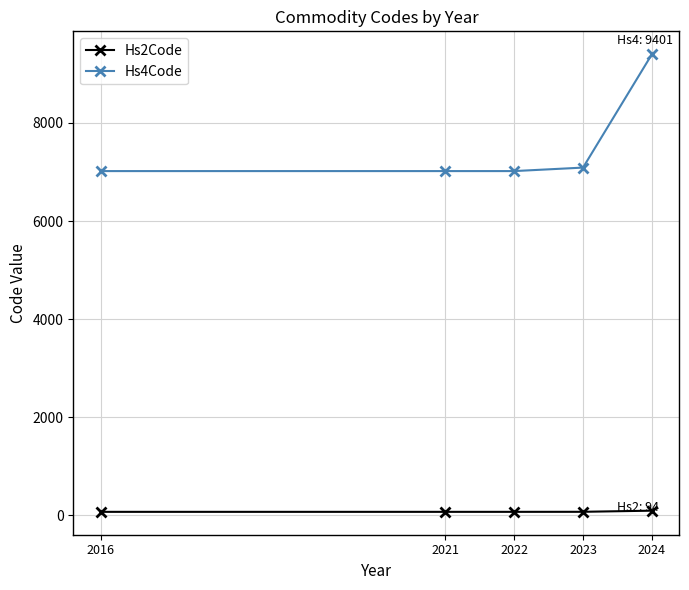

What is the value of the Hs2Code point at the 3rd from the left?

70.0